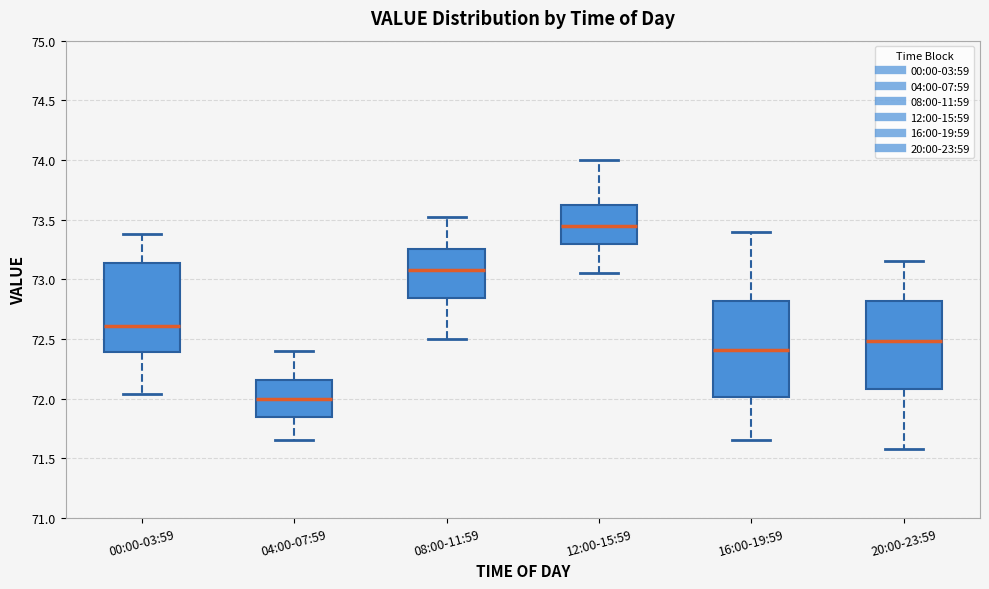

Which box has the highest median line?

12:00-15:59